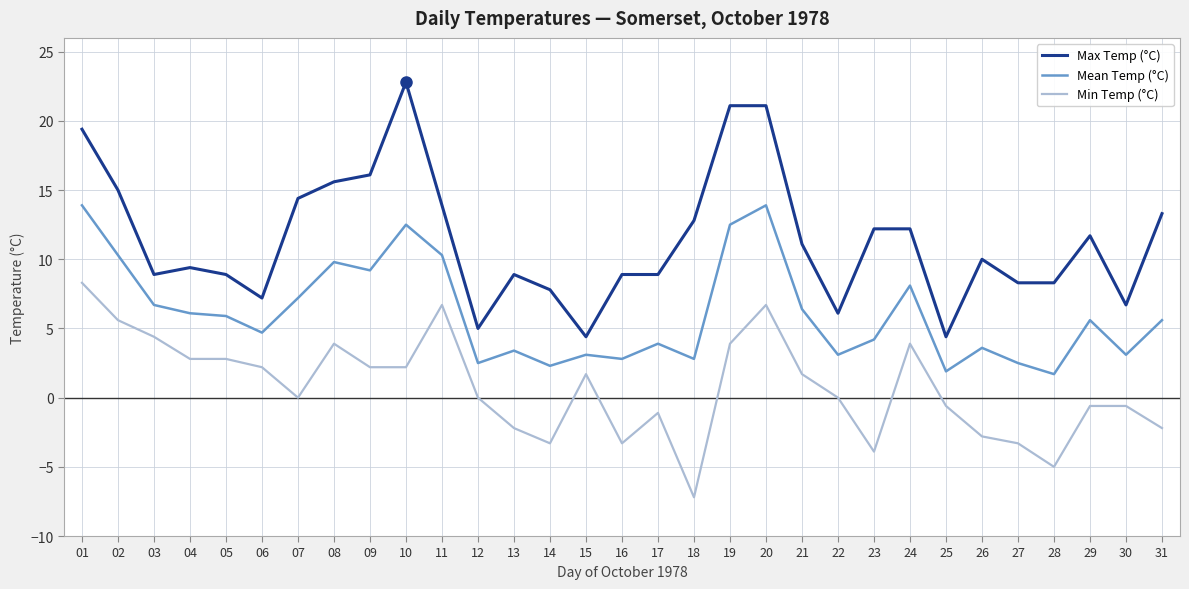

Is the value of Mean Temp (°C) at 12 greater than the value of Min Temp (°C) at 19?

No